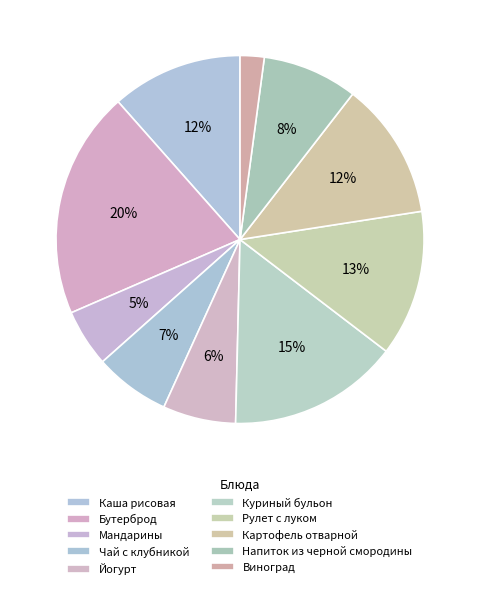

Between Куриный бульон and Картофель отварной, which is larger?

Куриный бульон